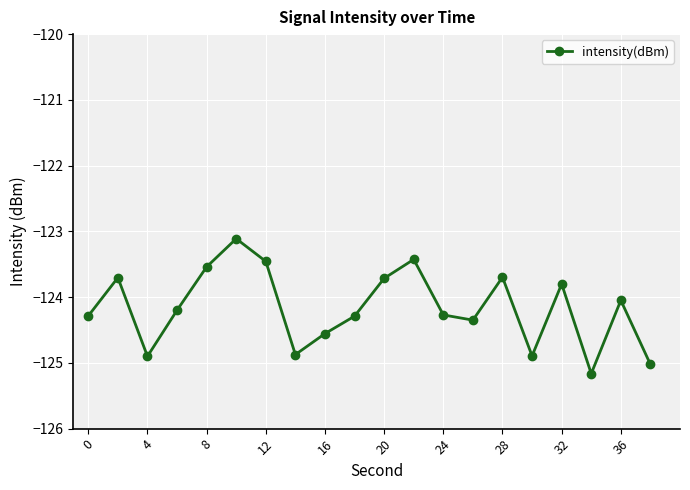

How many distinct data groups are displayed?

1